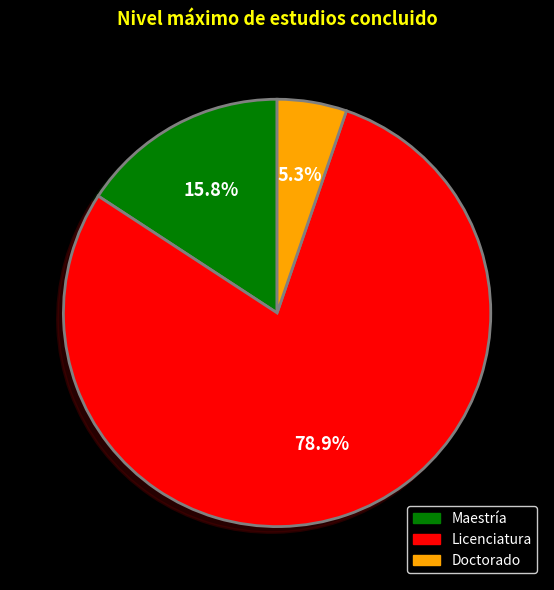

What percentage do Doctorado and Maestría together represent?

21.1%